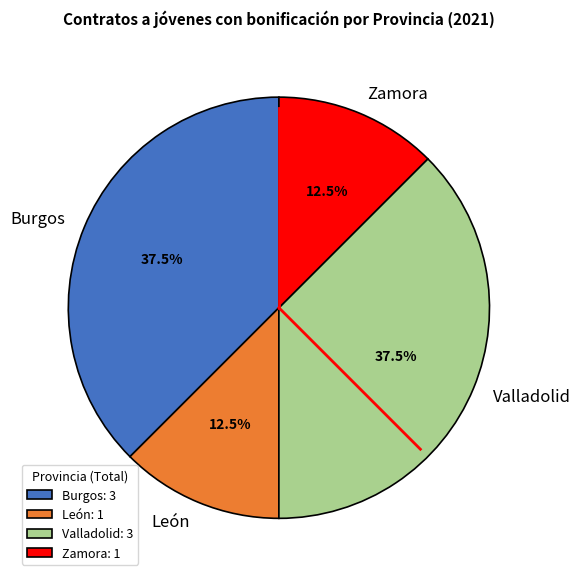

To the nearest percent, what is the difference between the largest and smallest slice percentages?

25%